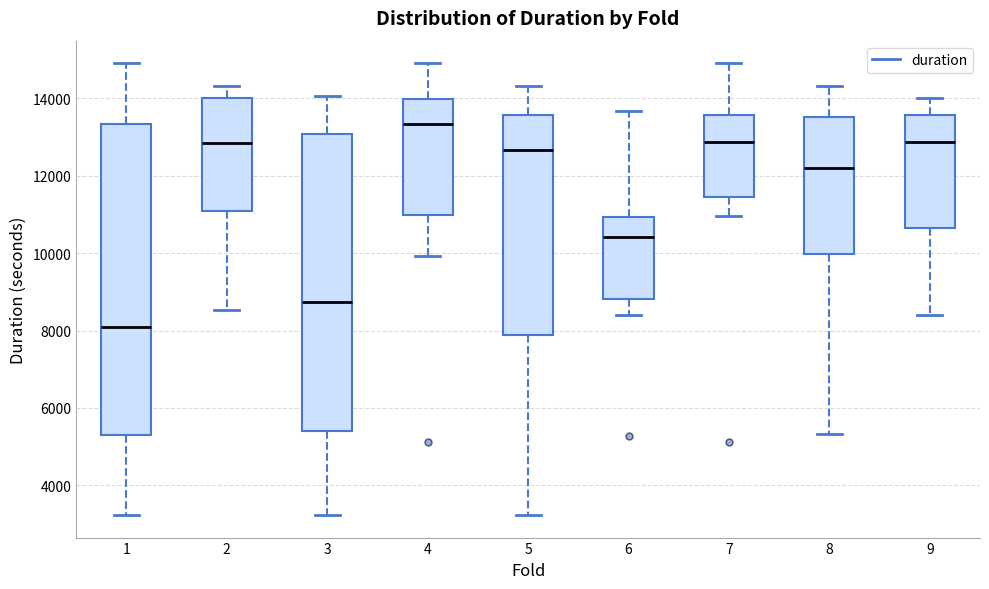

Which box's median line is the lowest?

1